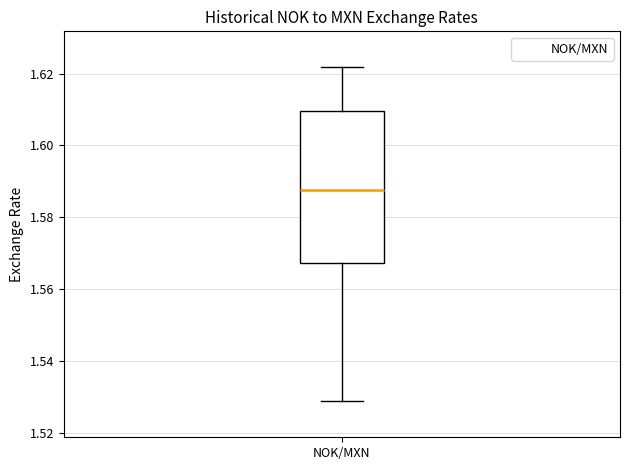

Read this box plot against the y-axis: the position of the median line, the range covered by the box, and the ends of both whiskers. The values are not printed on the chart, so give them approximately, as read against the axis.

median 1.588, box 1.568 to 1.610, whiskers 1.528 to 1.622